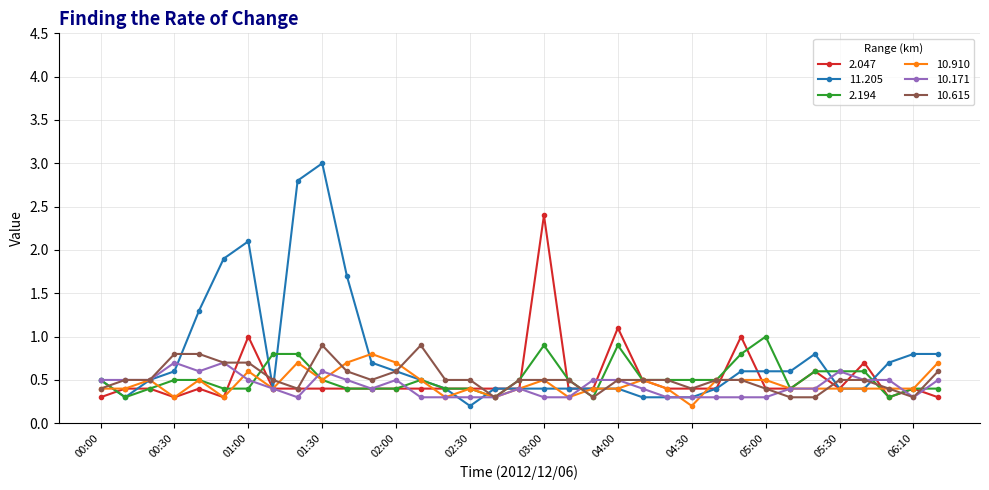

What is the value of the 10.910 point at the 6th from the left?

0.3